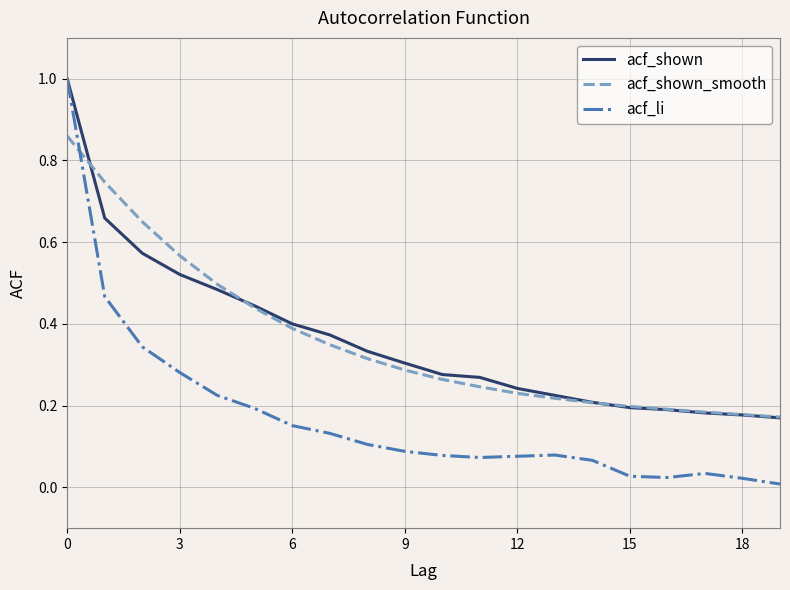

What is the difference between the maximum and minimum values in the acf_shown series?

0.8